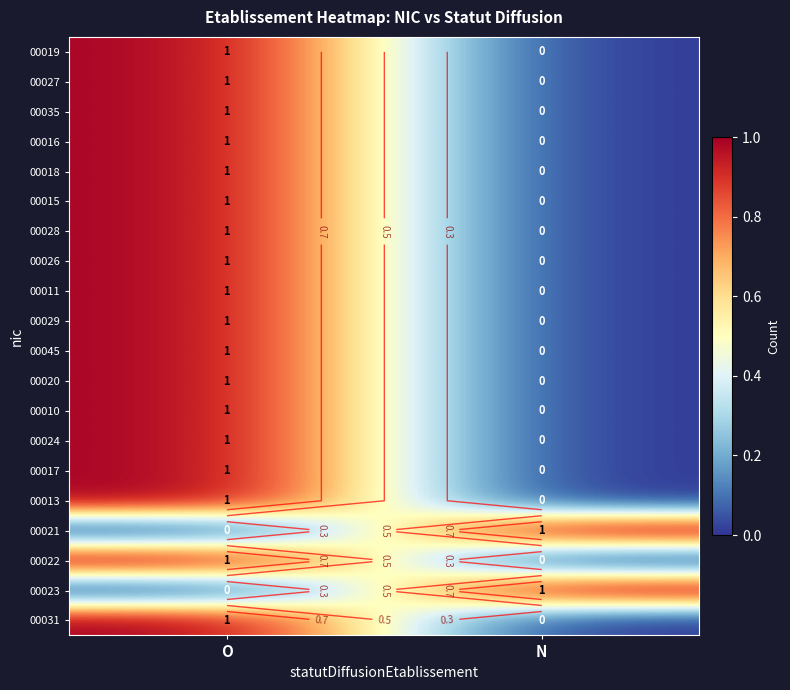

What is the sum of the 00023 values at O and N?

1